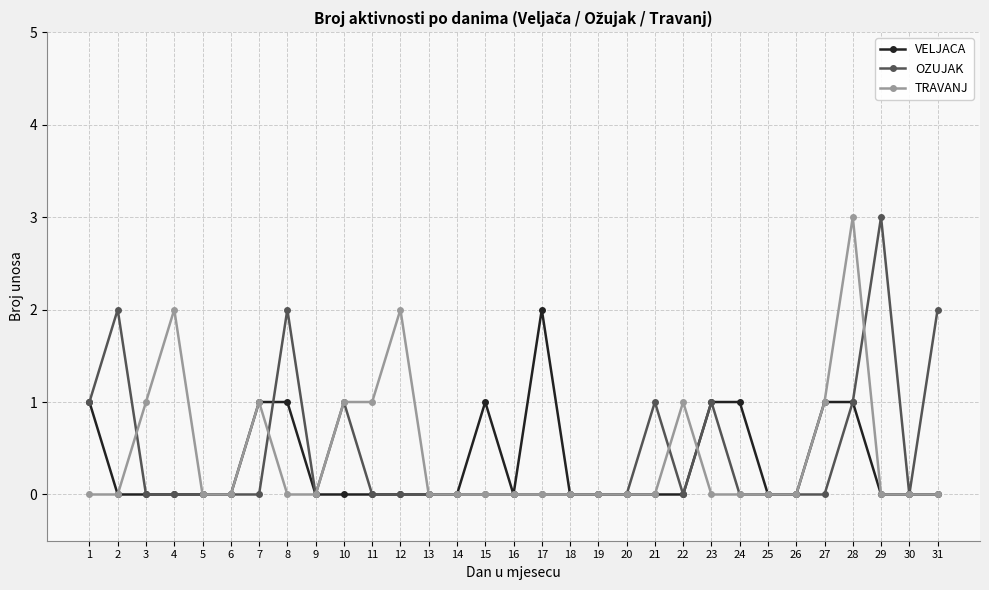

Which series changed the most between 6 and 11?

TRAVANJ